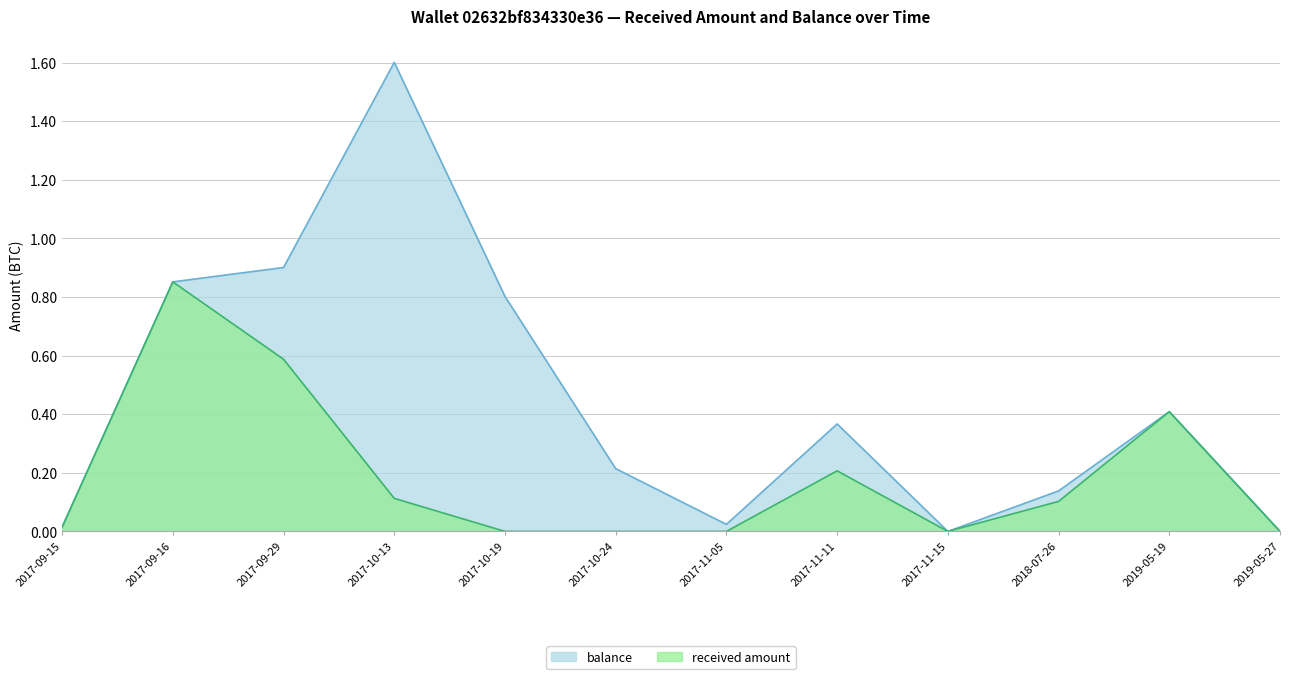

True or false: received amount and balance intersect in this chart.

False